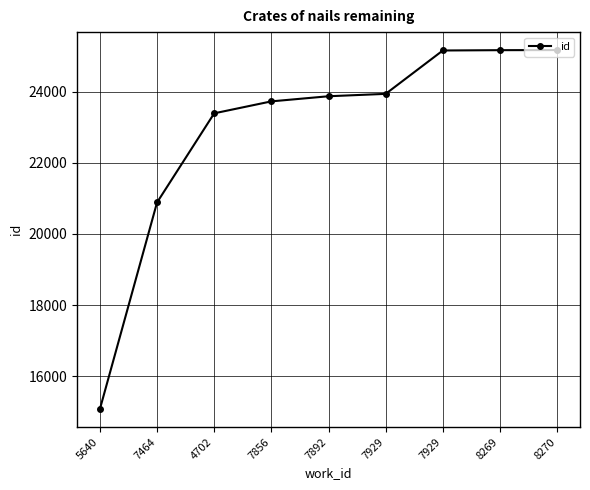

What is the change in value from 4702 to 7892?

+480